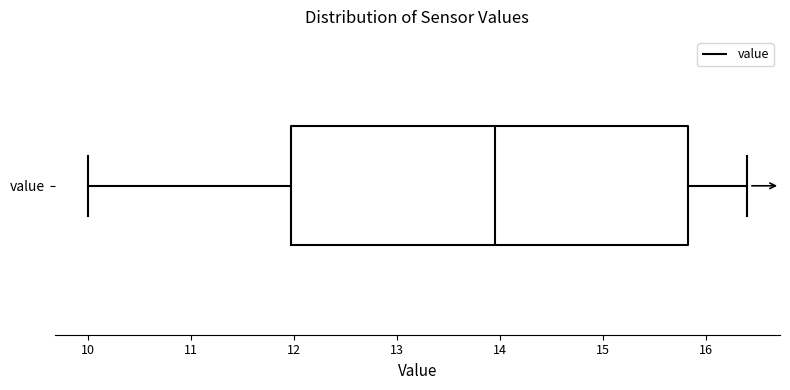

Where does the left whisker of the box for value end on the x-axis? The values are not printed on the chart, so give them approximately, as read against the axis.

10.0